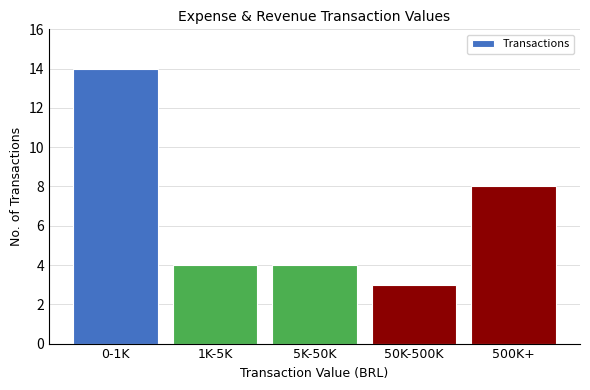

Reading left to right, extract all data points from this chart.

14	4	4	3	8